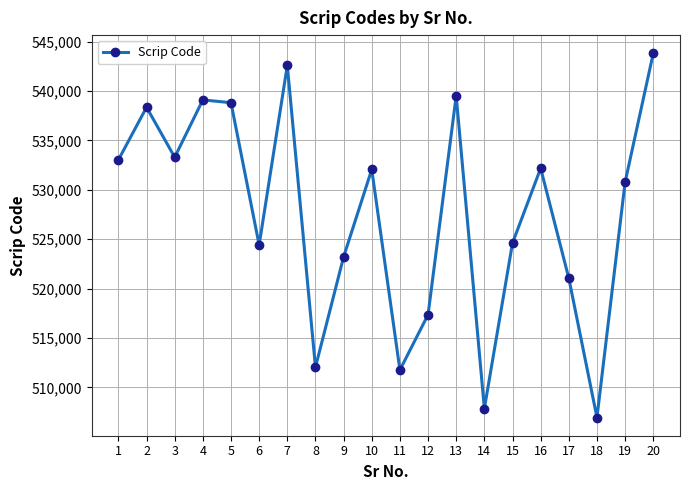

How many interior local valleys (lower than both neighbors) does the data have?

6